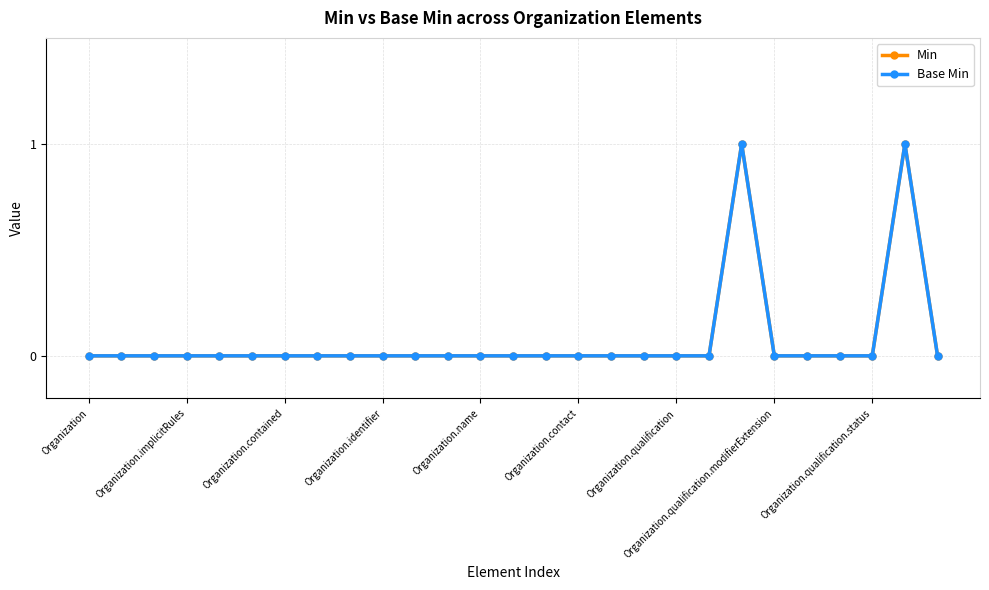

Count the Base Min values in the range 0 to 1.

27